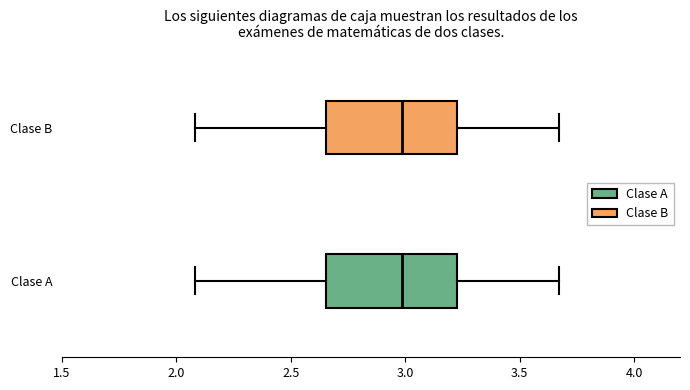

Reading bottom to top, transcribe this box plot: for each box, give where its median line is, the range the box spans, and where its two whiskers end, as read against the x-axis. The values are not printed on the chart, so give them approximately, as read against the axis.

Clase A: median 3.00, box 2.65 to 3.25, whiskers 2.10 to 3.65
Clase B: median 3.00, box 2.65 to 3.25, whiskers 2.10 to 3.65